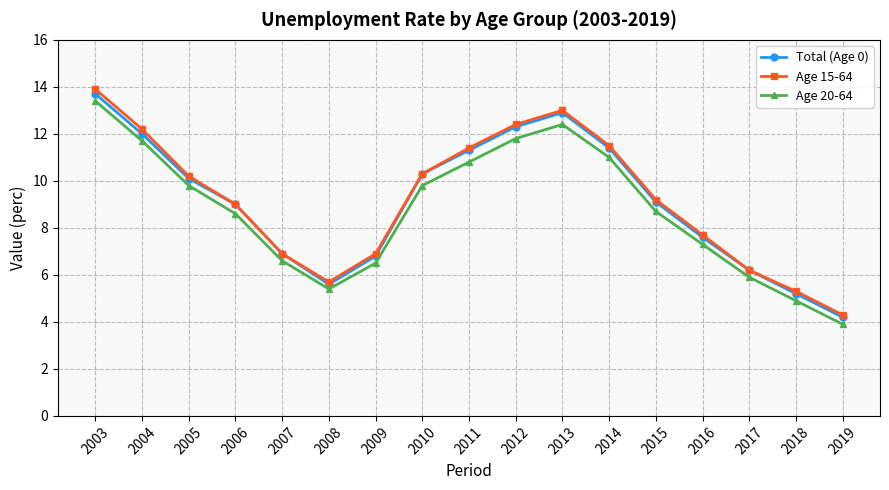

What is the average value of the Age 20-64 series?

8.7